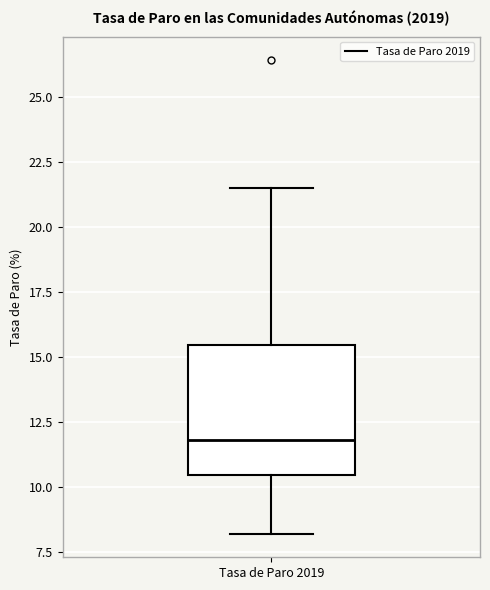

Where is the lower edge of the box for Tasa de Paro 2019 on the y-axis? The values are not printed on the chart, so give them approximately, as read against the axis.

10.5